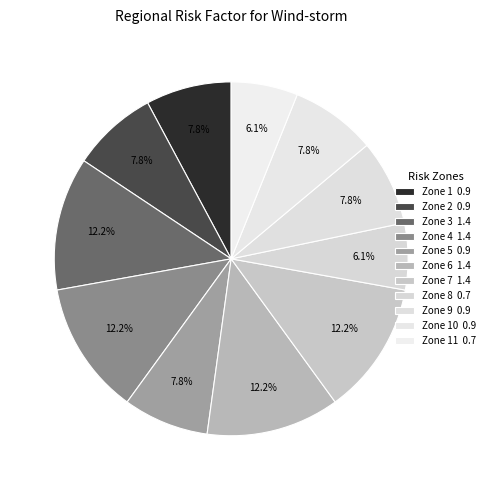

Count the number of slices in the pie.

11